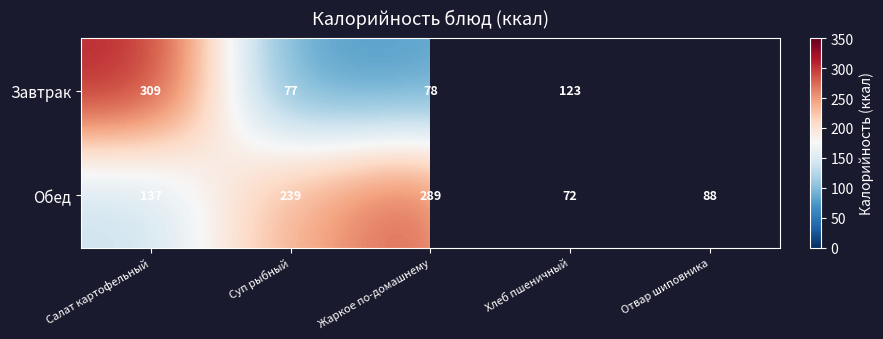

What is the sum of the Обед values at Салат картофельный and Суп рыбный?

376